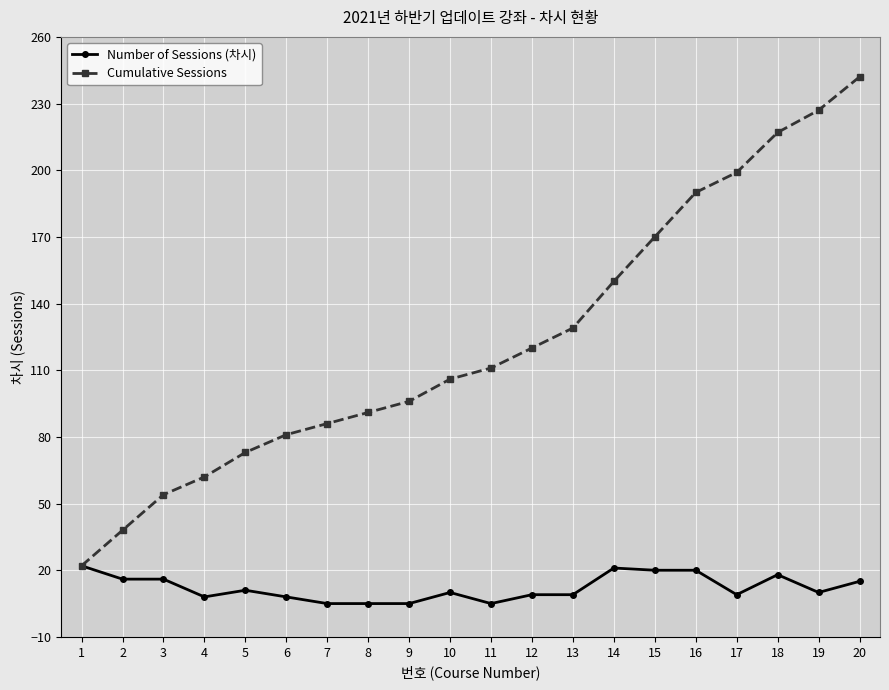

At which label is Cumulative Sessions closest to 132?

13